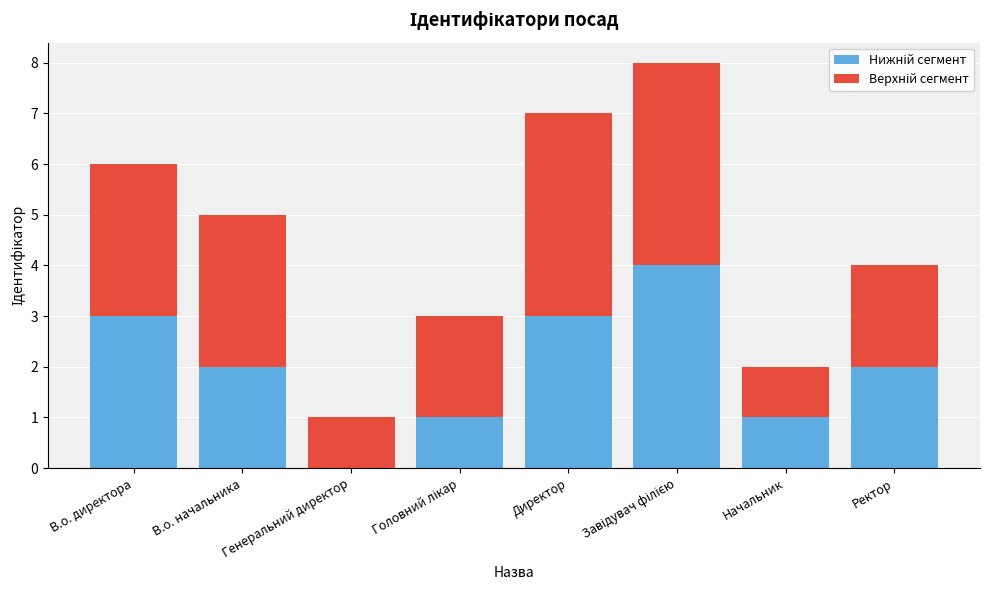

What is the total value across all series at В.о. начальника?

5